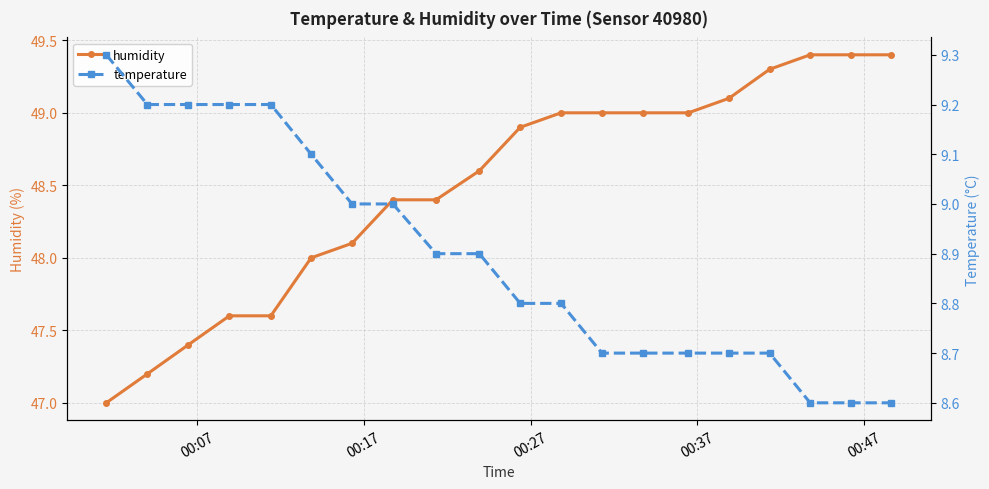

What is the value of the humidity point at the 3rd from the left?

47.4